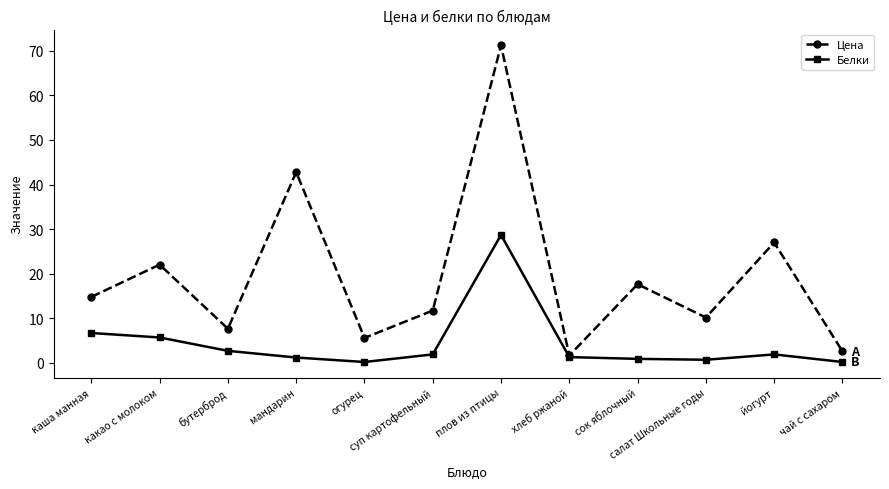

Rank the series by their average value, from lowest to highest.

Белки, Цена